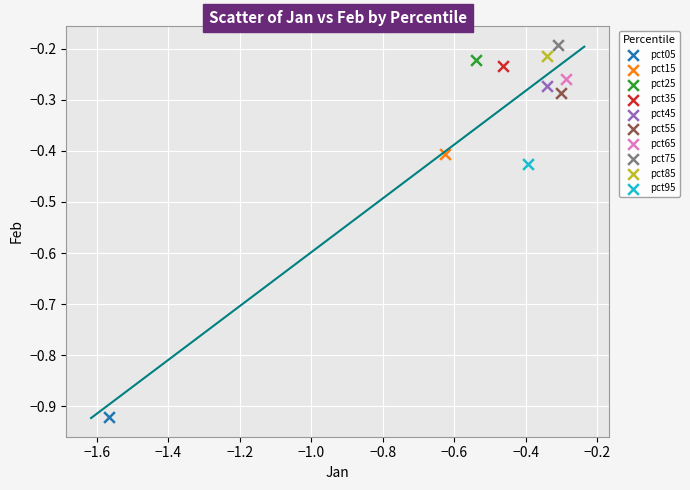

Which series reaches the maximum Y coordinate?

pct75